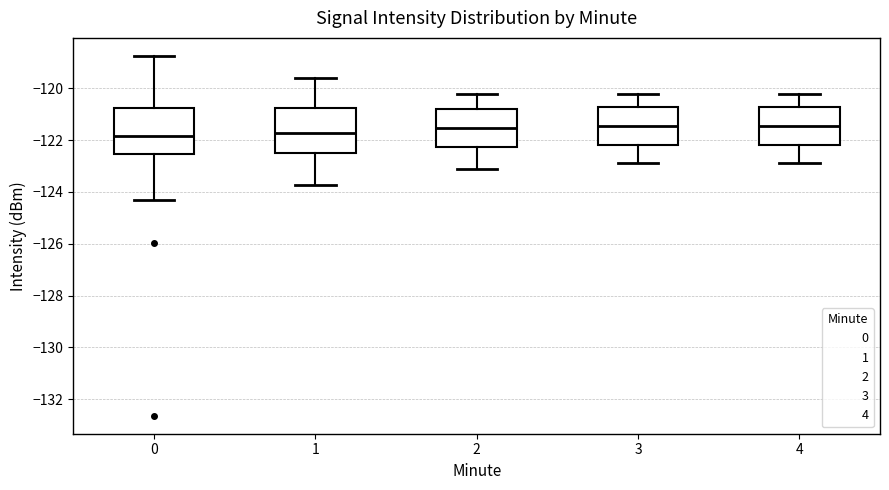

Where does the median line of the box at x = 3 sit on the y-axis? The values are not printed on the chart, so give them approximately, as read against the axis.

-121.4